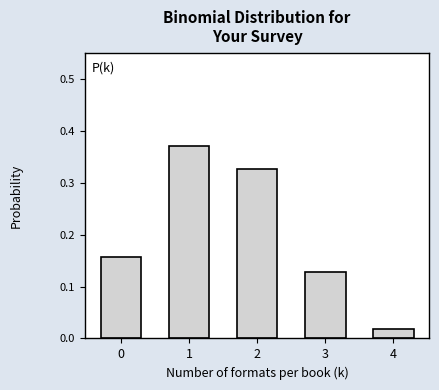

At which label is the value closest to 0?

4